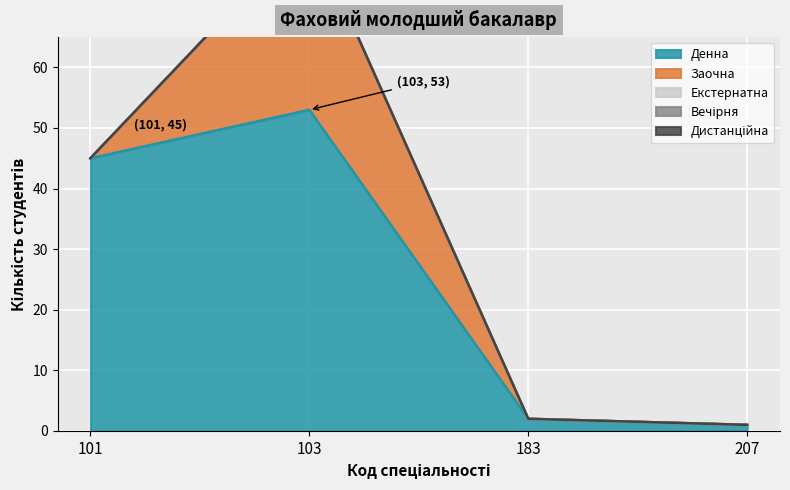

What is the spread (max minus min) of values at 101?

45